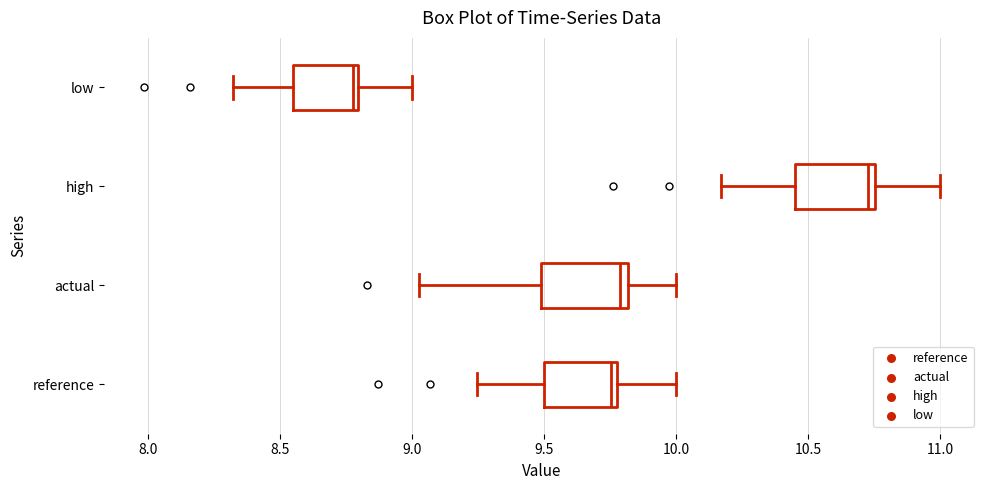

Reading bottom to top, read every box against the x-axis: the position of its median line, the range the box covers, and the ends of its whiskers. The values are not printed on the chart, so give them approximately, as read against the axis.

reference: median 9.75, box 9.50 to 9.80, whiskers 9.25 to 10.00
actual: median 9.80 (just left of the box's right edge), box 9.50 to 9.80, whiskers 9.05 to 10.00
high: median 10.75 (just left of the box's right edge), box 10.45 to 10.75, whiskers 10.15 to 11.00
low: median 8.80 (just left of the box's right edge), box 8.55 to 8.80, whiskers 8.30 to 9.00